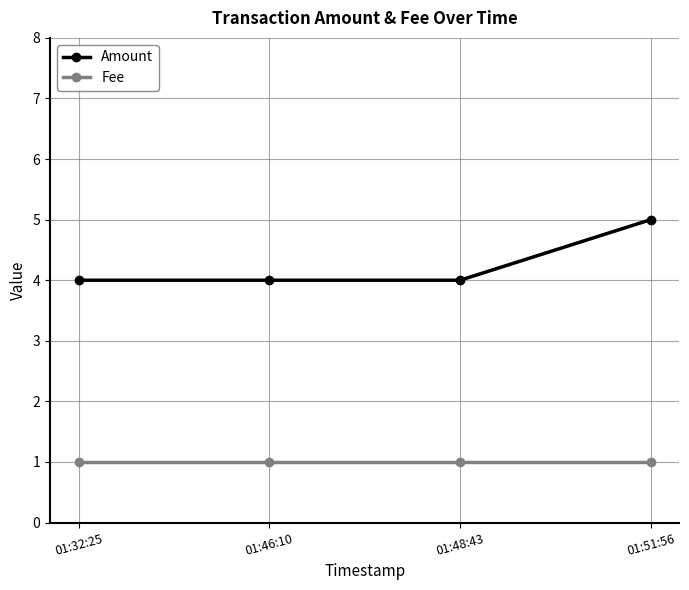

True or false: Amount has more than 2 points higher than both neighbors.

False